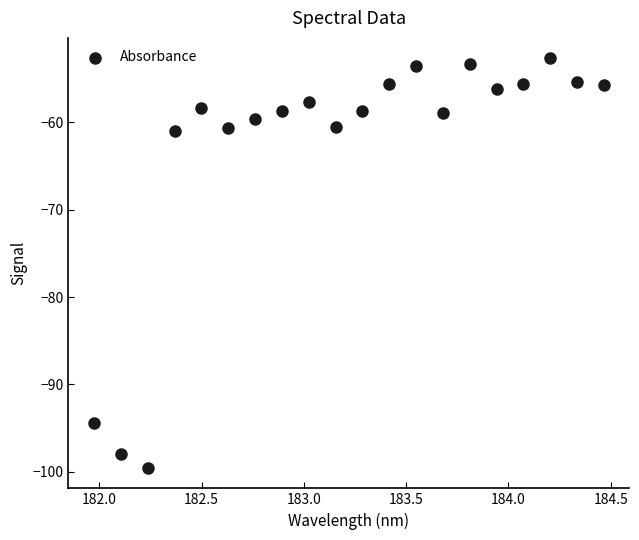

What is the range of X values (max minus min)?

2.5